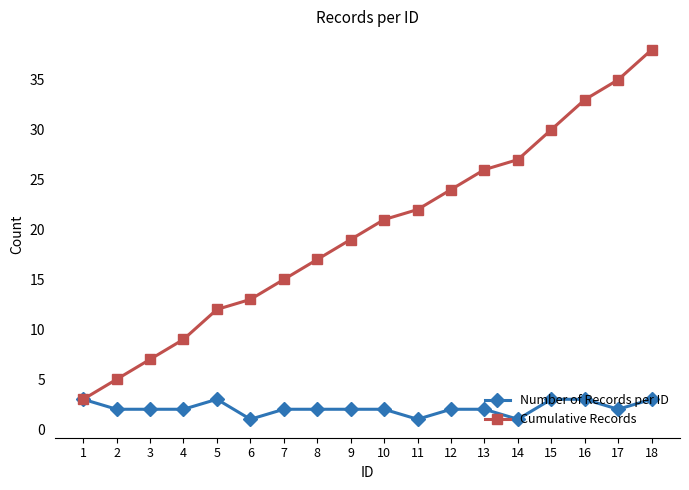

Between 5 and 14, which series saw the biggest shift?

Cumulative Records